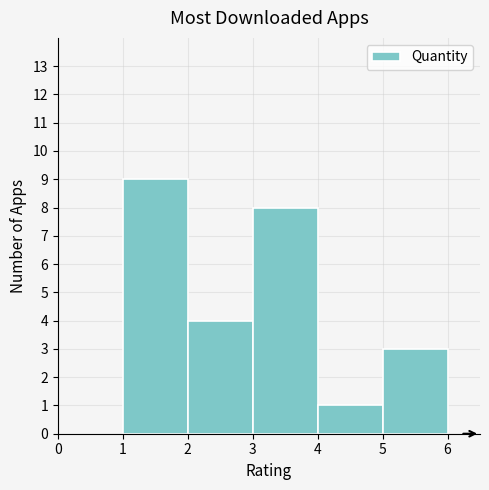

Over which range of the x-axis is the bar tallest?

1 to 2